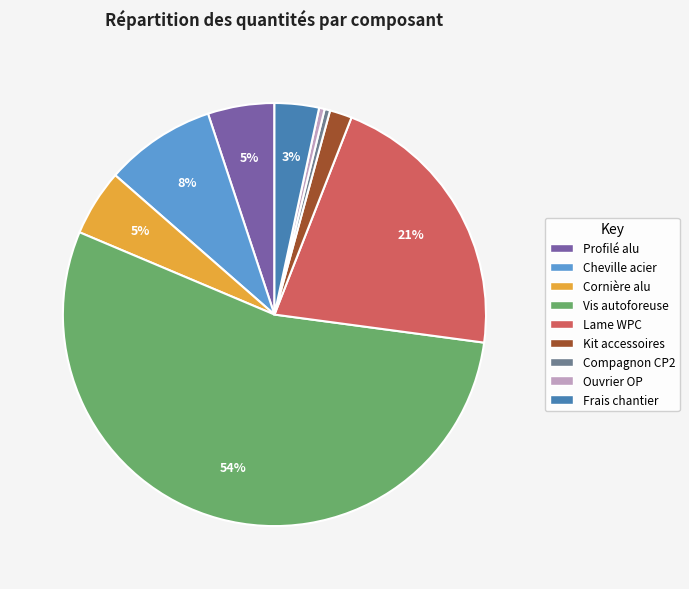

Do Kit accessoires and Compagnon CP2 together represent more than half of the pie?

No